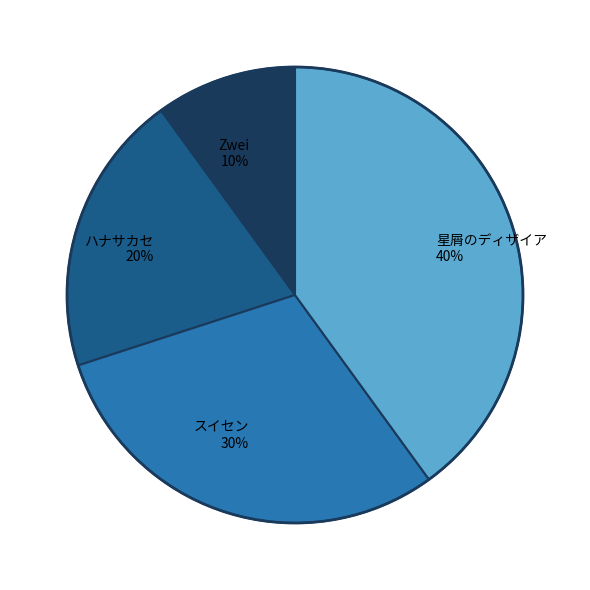

The ハナサカセ slice represents 20% of the pie. True or false?

True